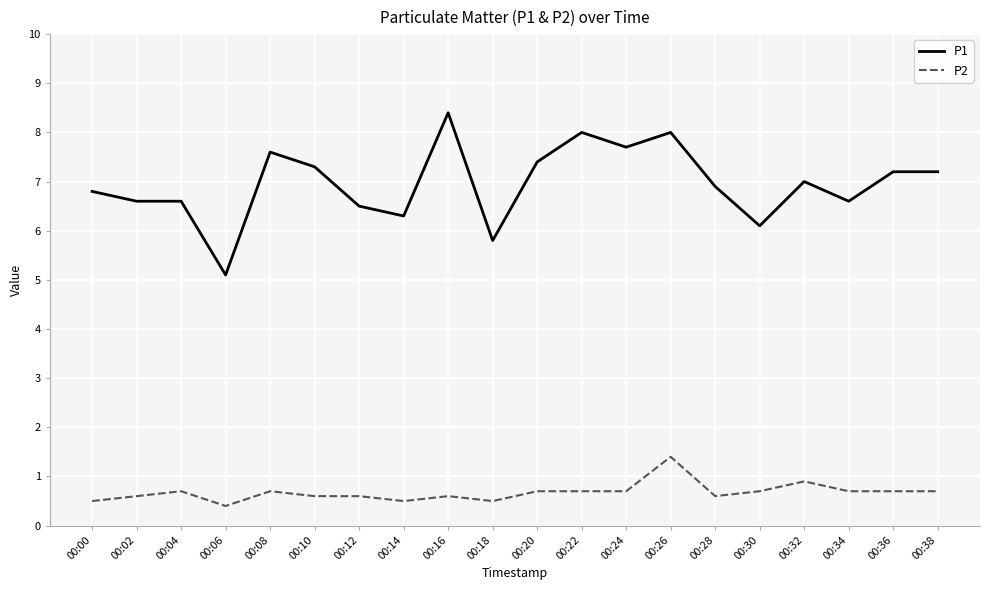

What is the average value of the P1 series?

7.0